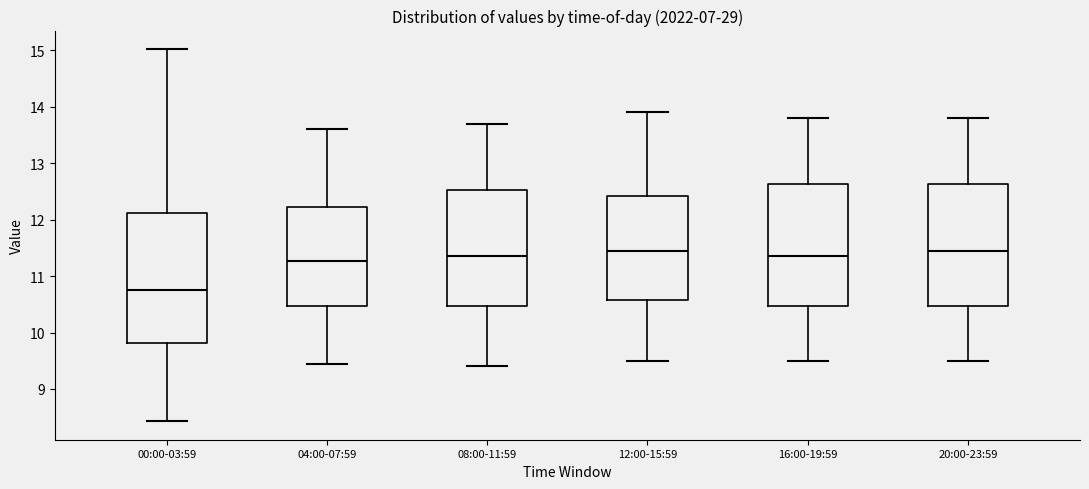

Where does the upper whisker of the box for 08:00-11:59 end on the y-axis? The values are not printed on the chart, so give them approximately, as read against the axis.

13.7